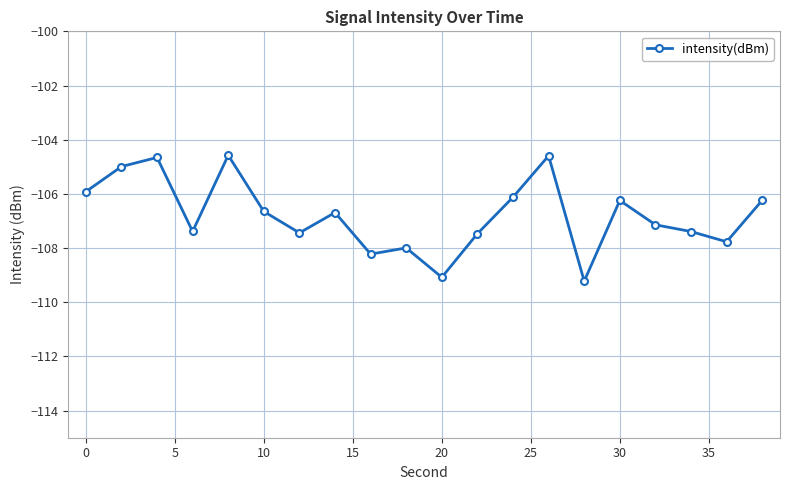

What is the difference between the maximum and minimum values?

4.6